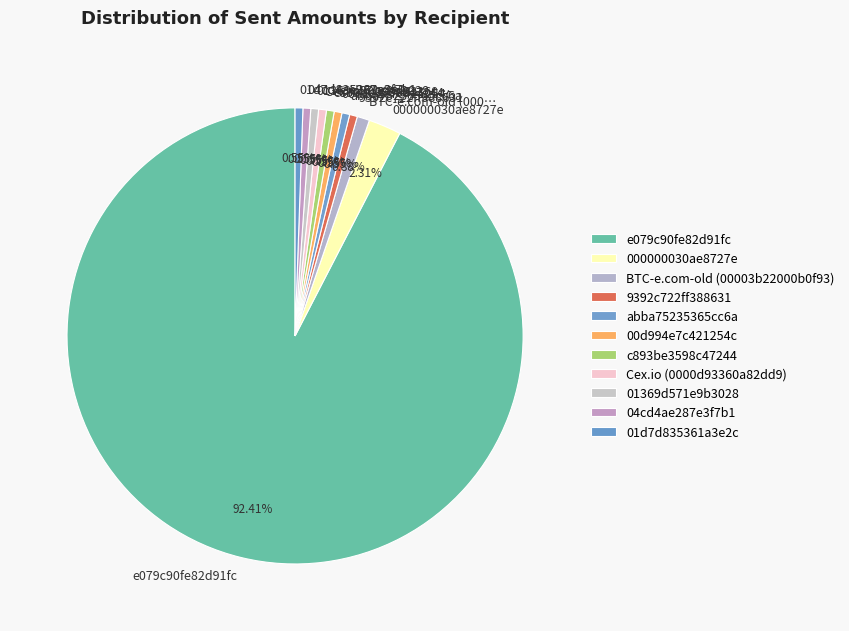

The 01d7d835361a3e2c slice represents 11% of the pie. True or false?

False